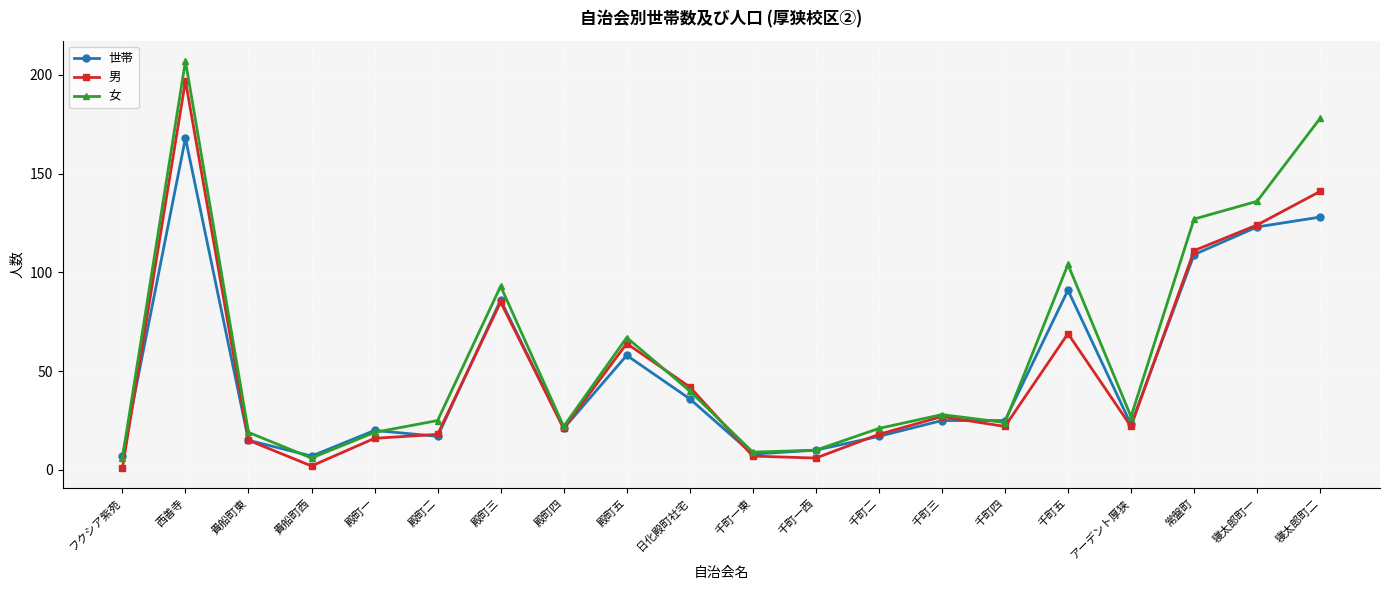

Is it true that 女 equals 6 at フクシア紫苑?

True